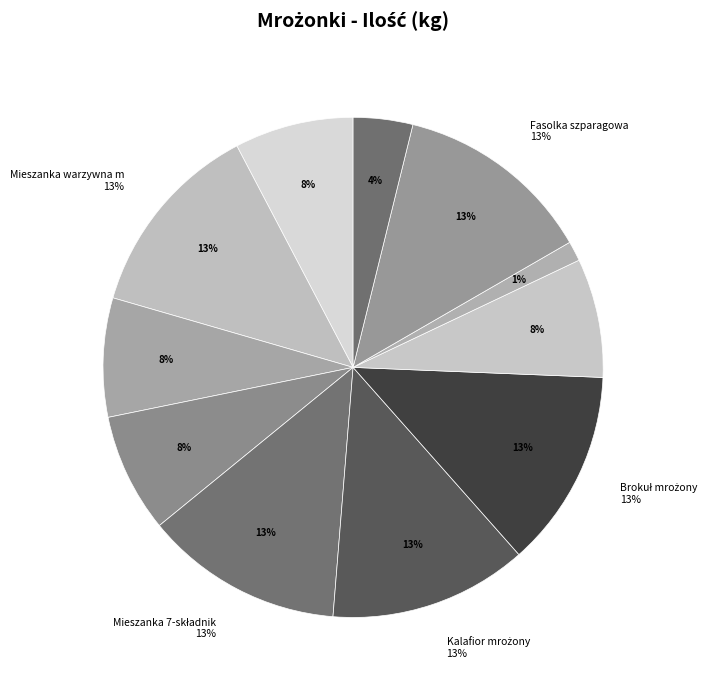

How many segments does this pie chart have?

11